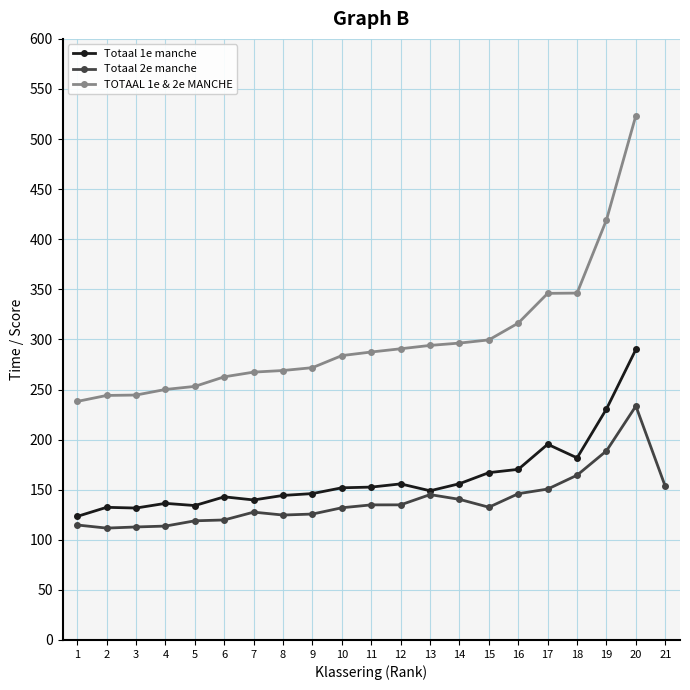

Which series has the widest spread of values?

TOTAAL 1e & 2e MANCHE